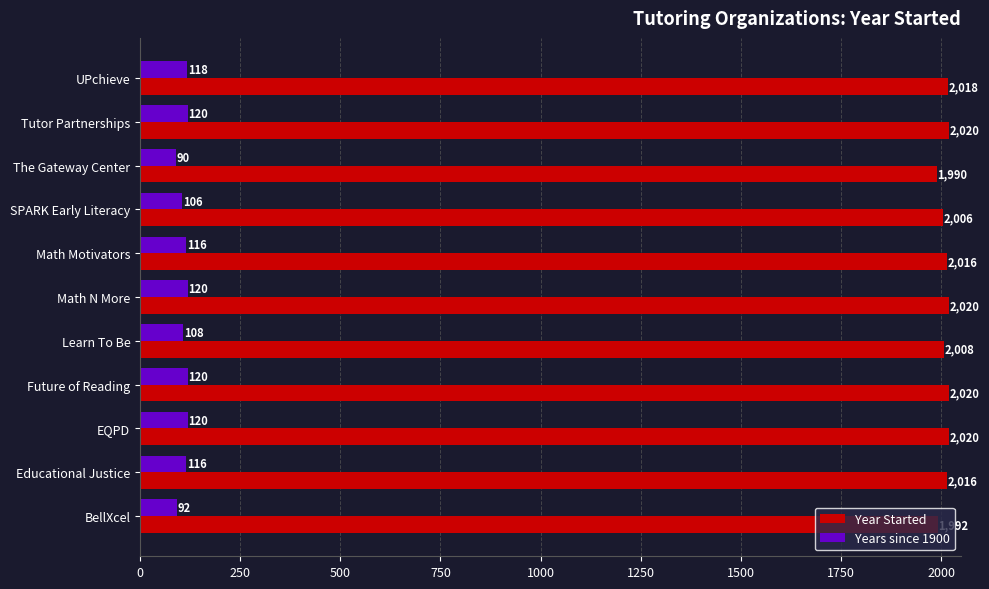

List the series in order of their overall mean, lowest first.

Years since 1900, Year Started